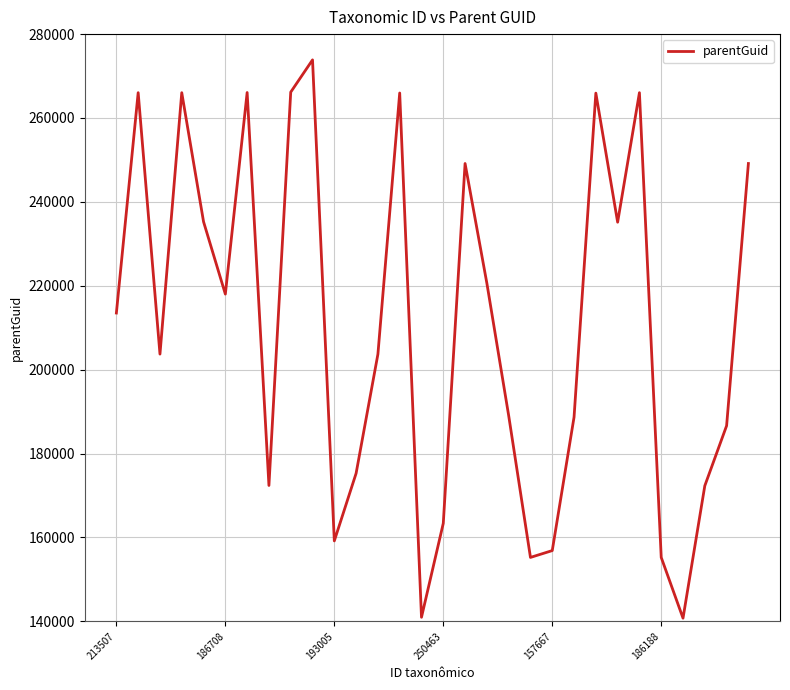

What is the smallest value displayed?

140749